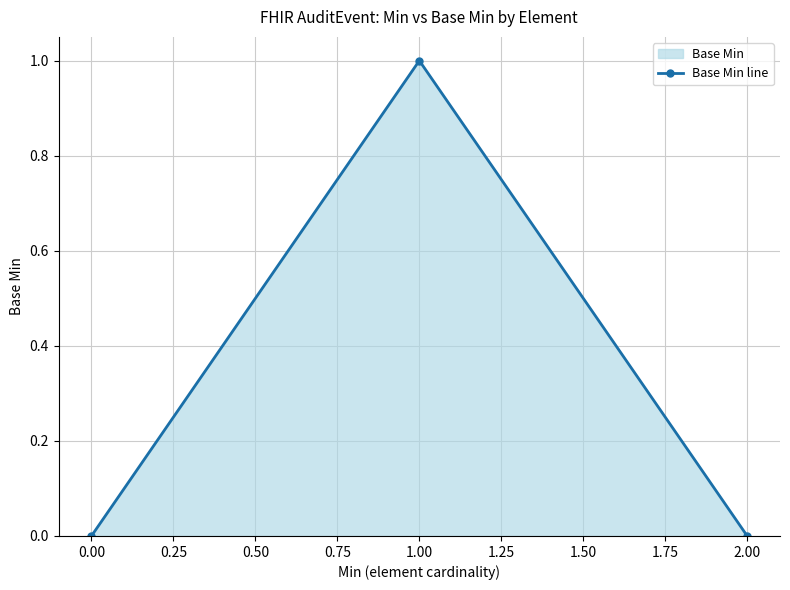

Which label corresponds to the largest value in the chart?

1.00